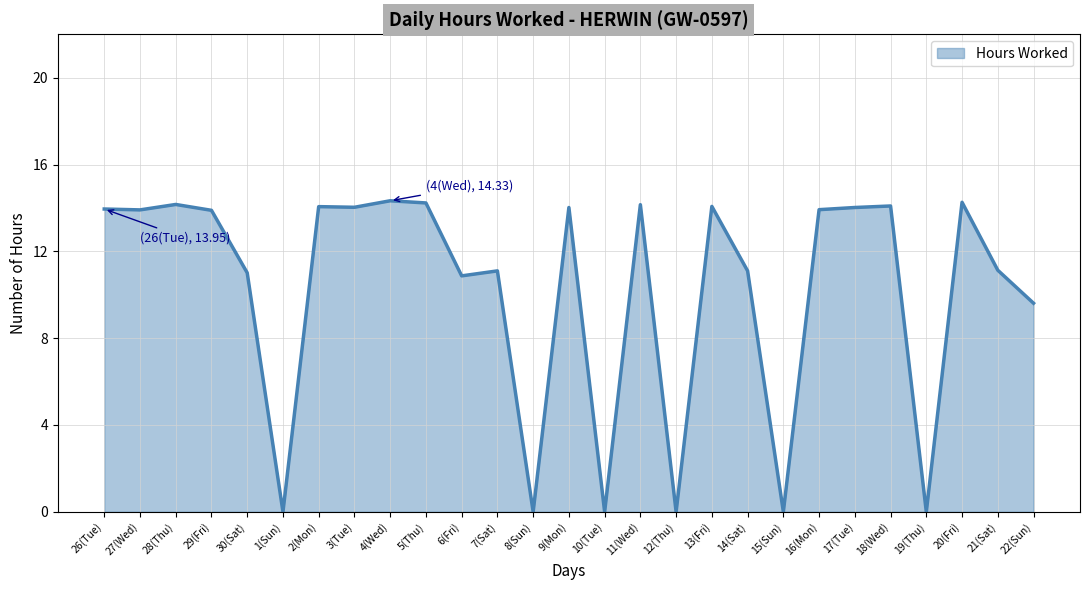

What is the greatest value displayed?

14.3